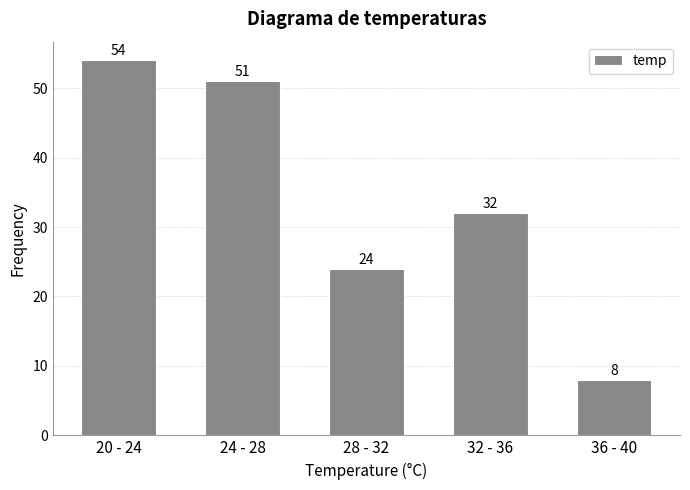

Reading right to left, extract all data points from this chart.

8	32	24	51	54